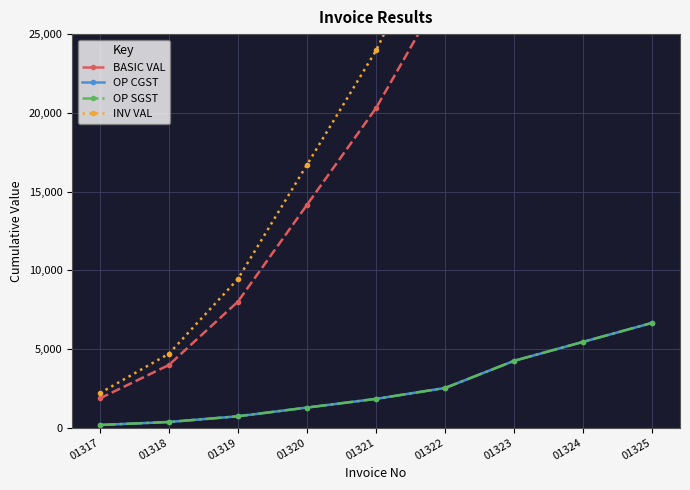

What is the difference between the second highest and minimum values in the OP SGST series?

5285.2